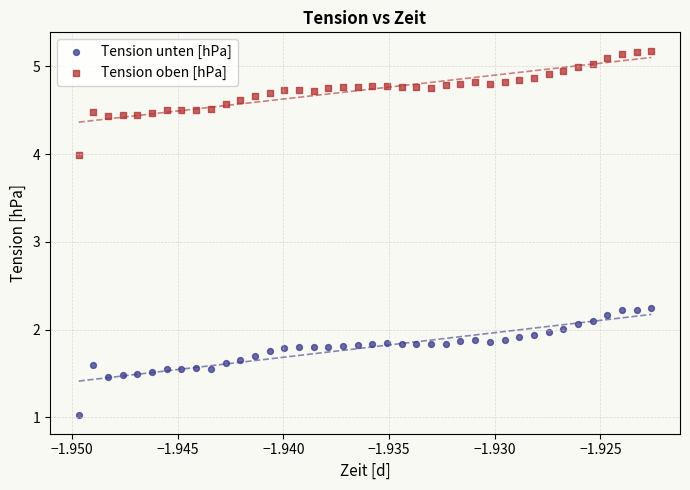

Which series reaches the maximum Y coordinate?

Tension oben [hPa]